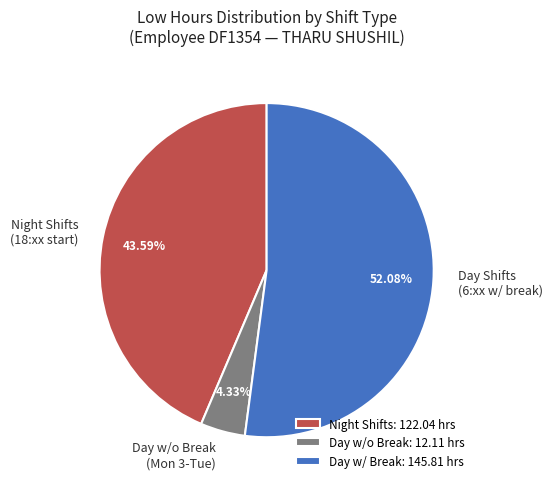

Combined, do Day w/o Break (Mon 3-Tue) and Night Shifts (18:xx start) account for over 50%?

No